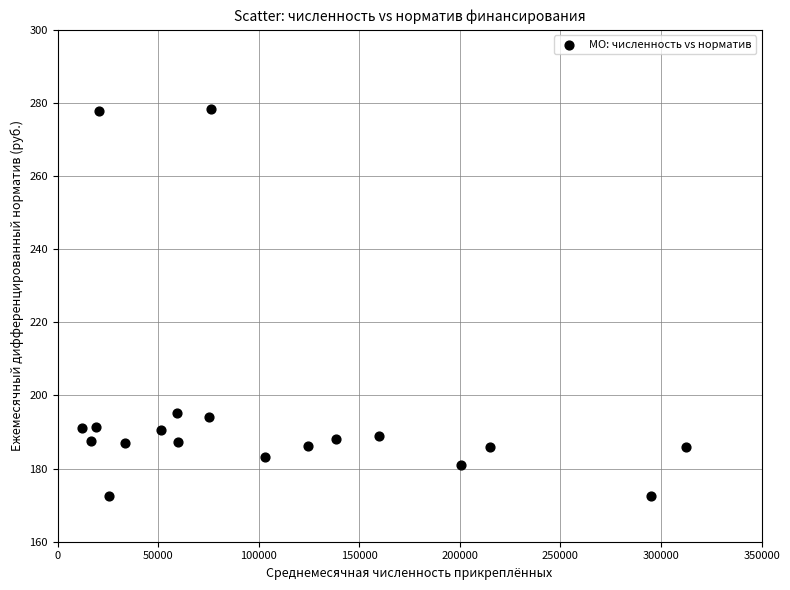

What is the range of Y values (max minus min)?

105.9